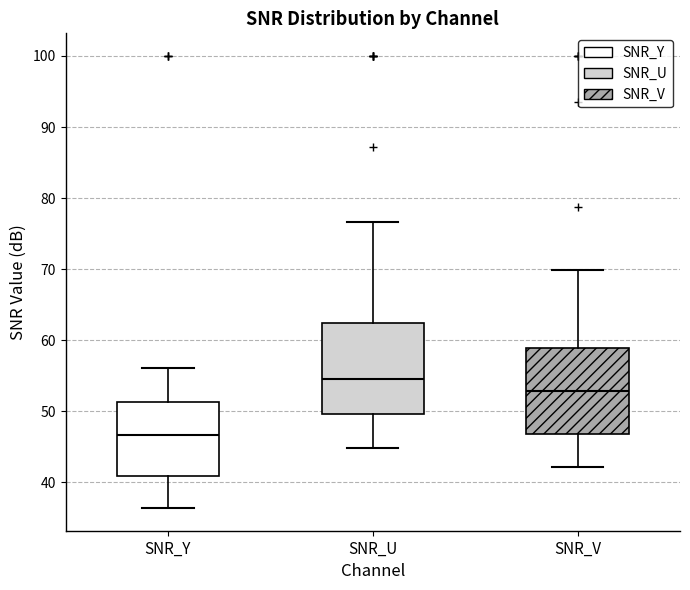

Which box has the lowest median line?

SNR_Y